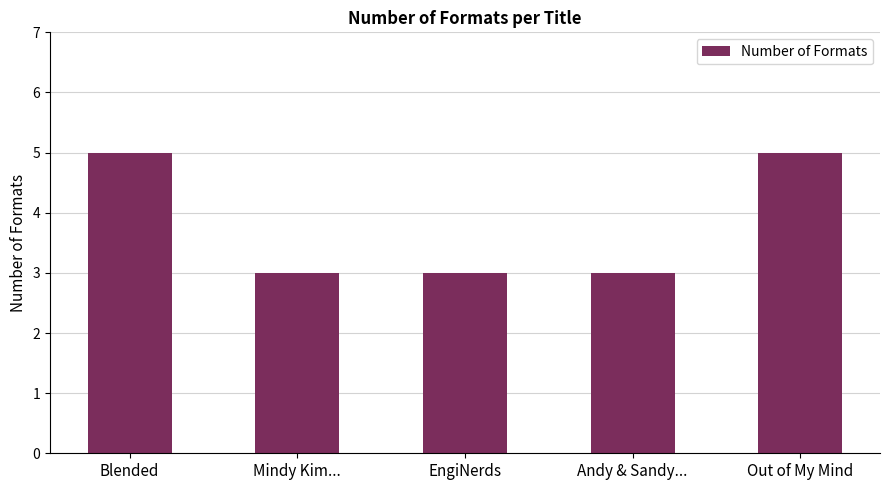

True or false: the data shows 4 at Mindy Kim....

False